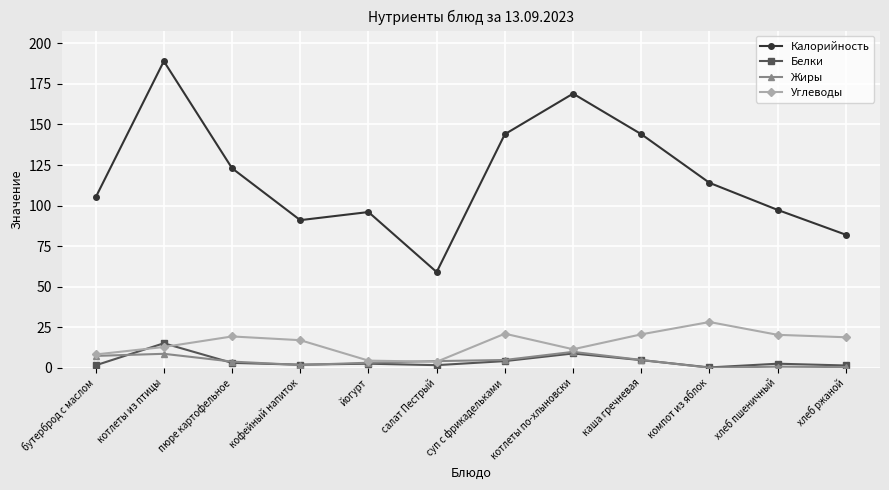

In Белки, how many points are higher than both neighbors (excluding endpoints)?

4